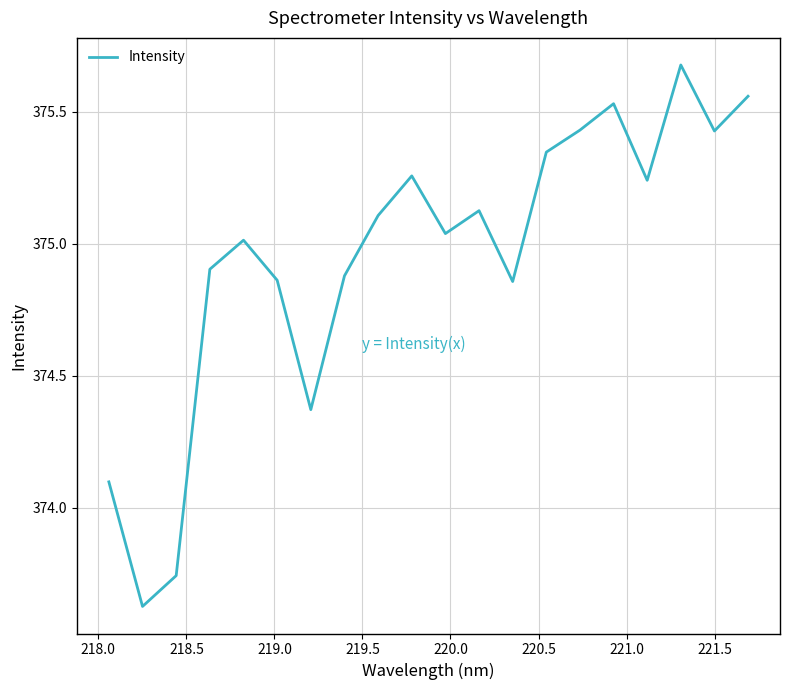

Reading left to right, what are all the values shown in this chart?

374.1	373.6	373.7	374.9	375.0	374.9	374.4	374.9	375.1	375.3	375.0	375.1	374.9	375.3	375.4	375.5	375.2	375.7	375.4	375.6